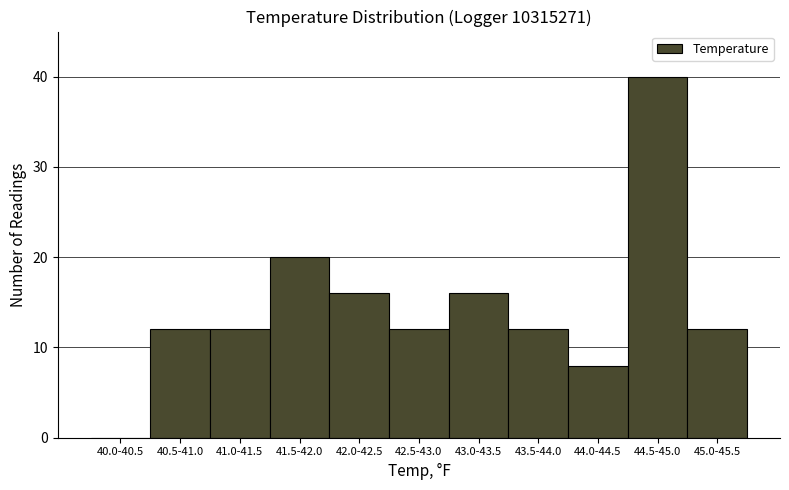

Reading left to right, list all the values displayed in this chart.

40.0-40.5=0	40.5-41.0=12	41.0-41.5=12	41.5-42.0=20	42.0-42.5=16	42.5-43.0=12	43.0-43.5=16	43.5-44.0=12	44.0-44.5=8	44.5-45.0=40	45.0-45.5=12